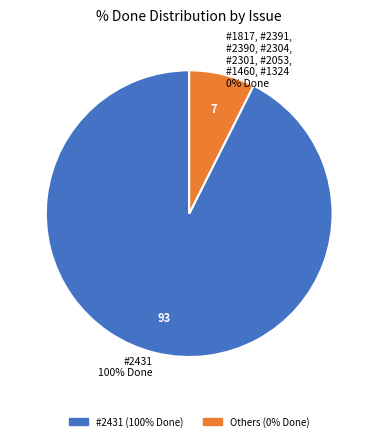

Which has a higher value, #2301 or #1817?

#2301